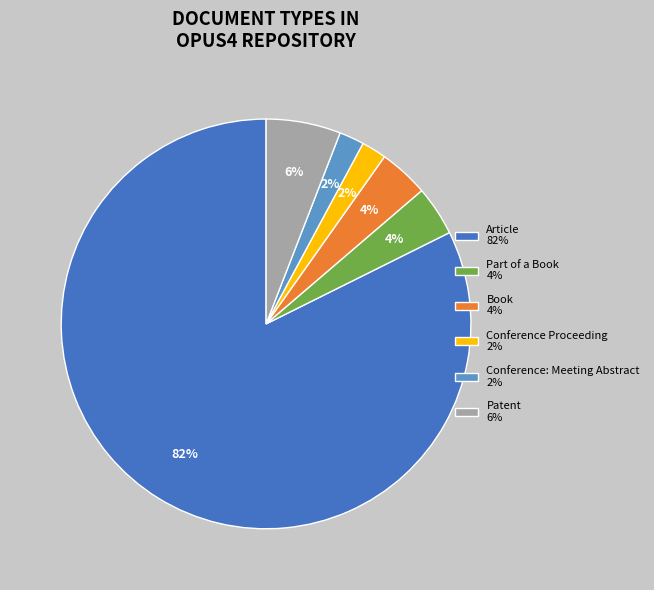

Count the number of slices in the pie.

6